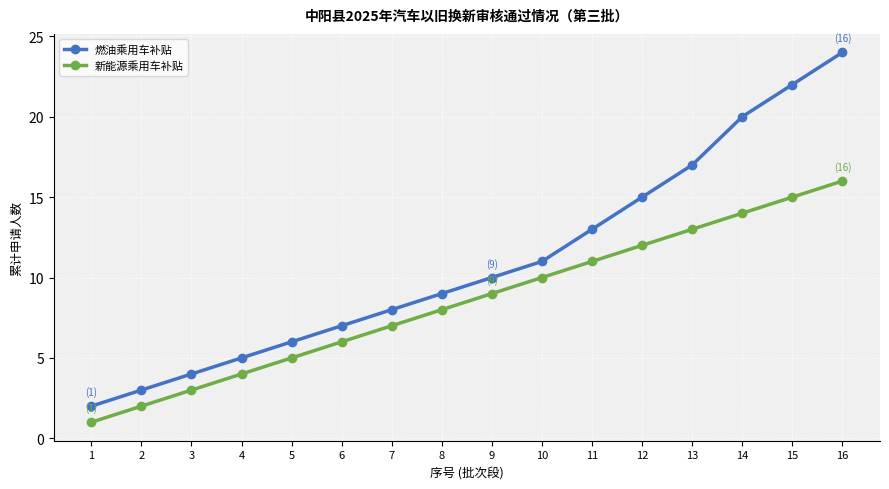

True or false: 新能源乘用车补贴 and 燃油乘用车补贴 cross at least once.

False